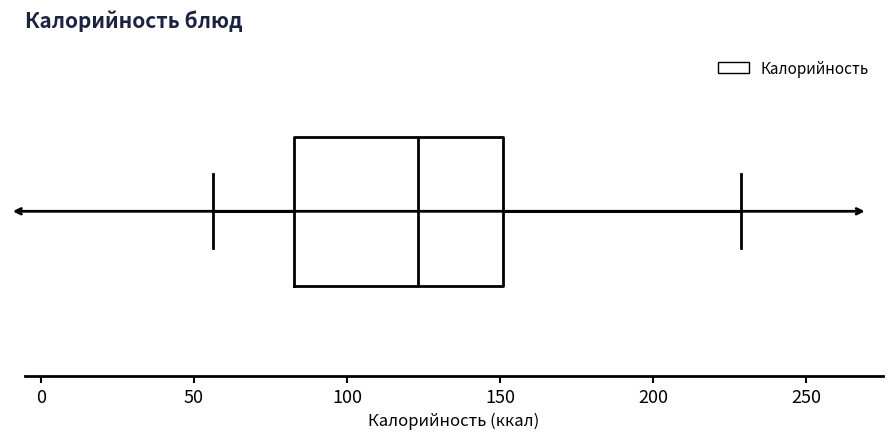

Where does the median line of the box sit on the x-axis? The values are not printed on the chart, so give them approximately, as read against the axis.

125